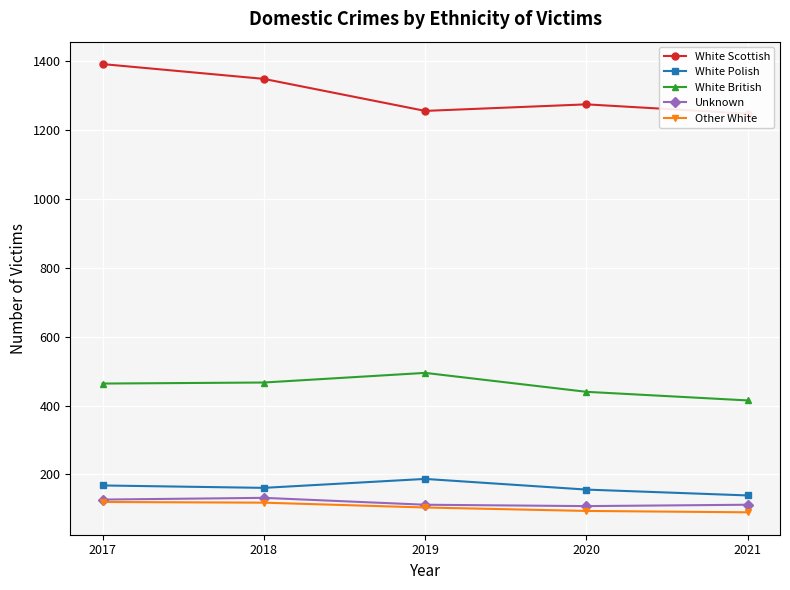

What is the sum of all Other White values?

526